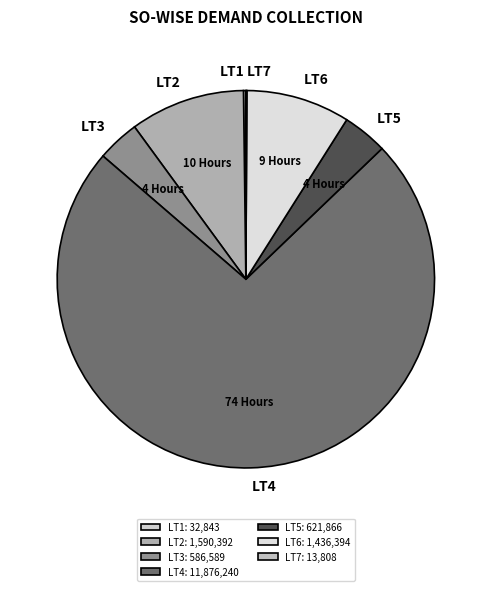

What is the majority slice?

LT4